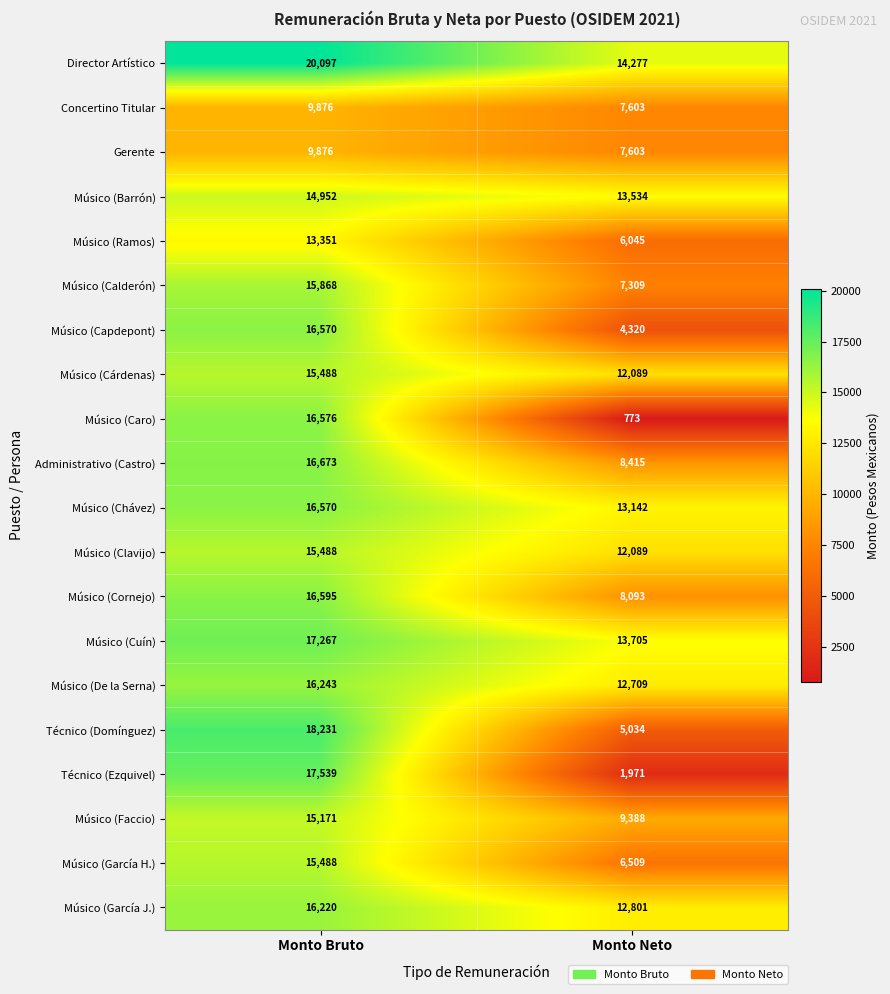

How many series are shown in this chart?

20